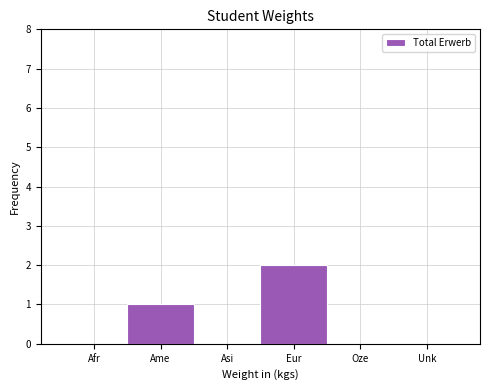

Reading left to right, extract all data points from this chart.

Afr=0	Ame=1	Asi=0	Eur=2	Oze=0	Unk=0